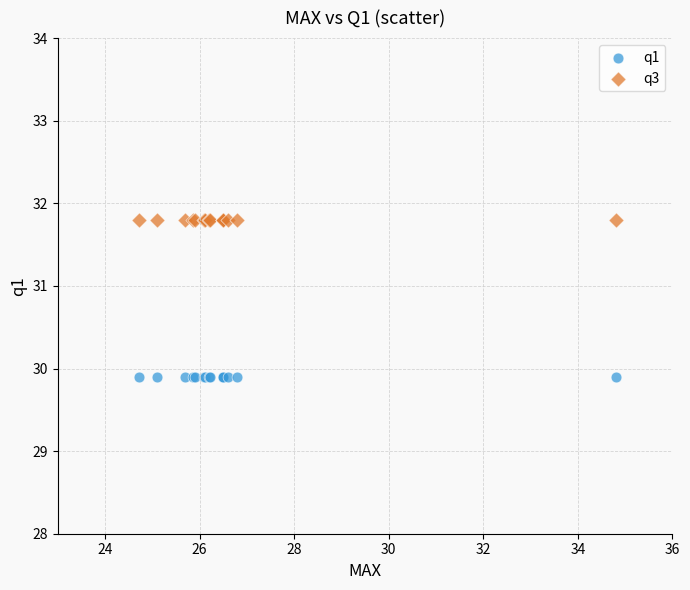

Which series contains the highest Y value?

q3